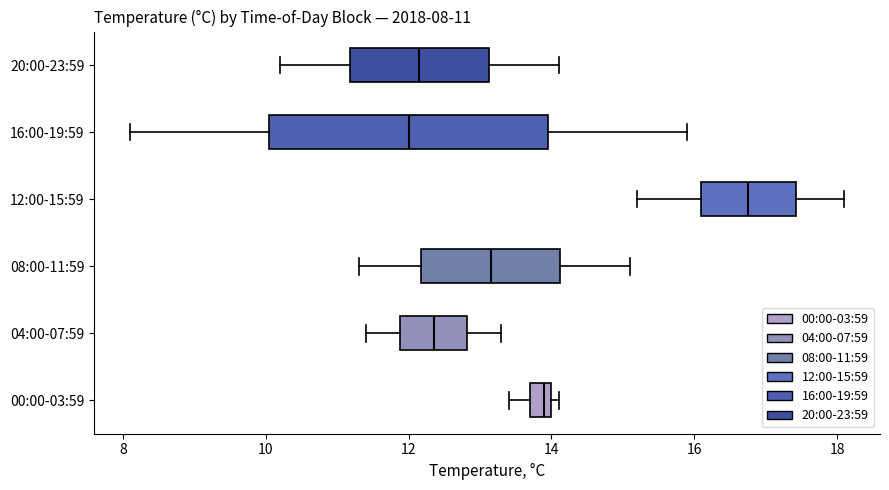

Comparing the boxes themselves (not the whiskers), which one is the widest?

16:00-19:59